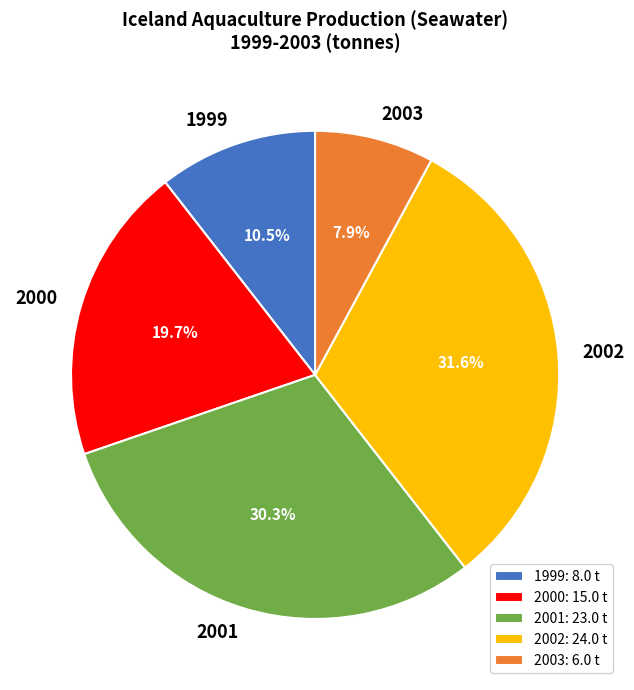

To the nearest percent, what is the combined percentage of 2001 and 1999?

41%